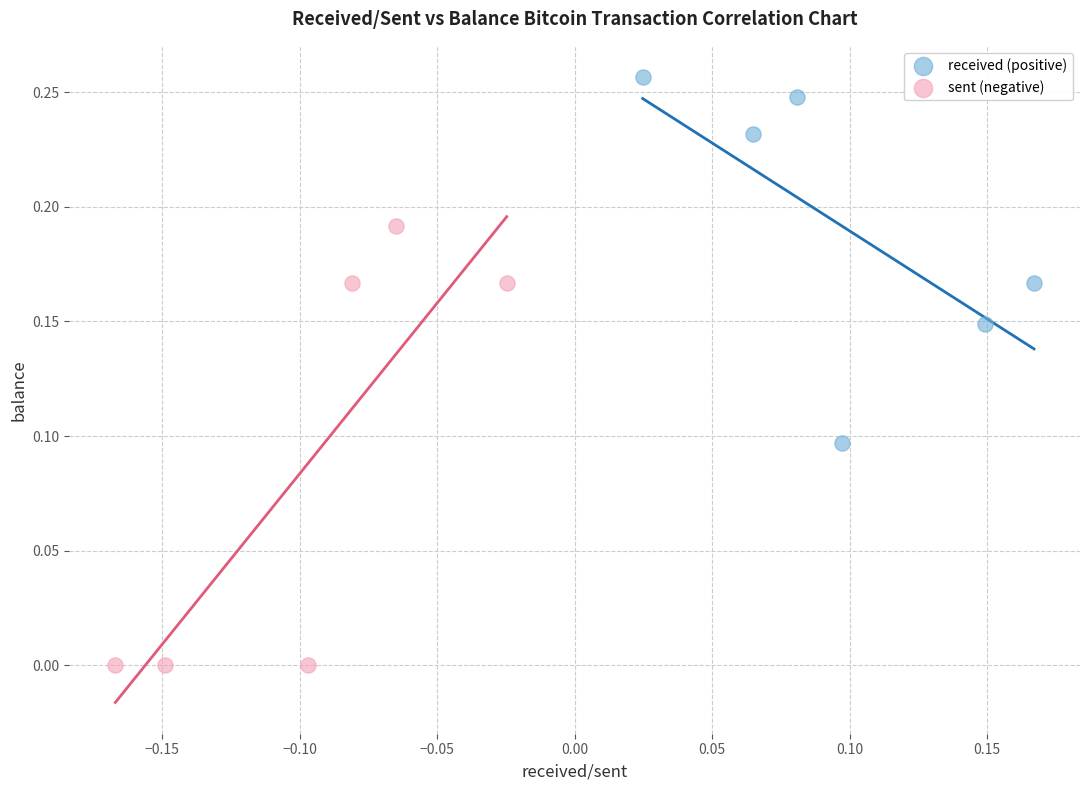

Which series contains the lowest Y value?

sent (negative)